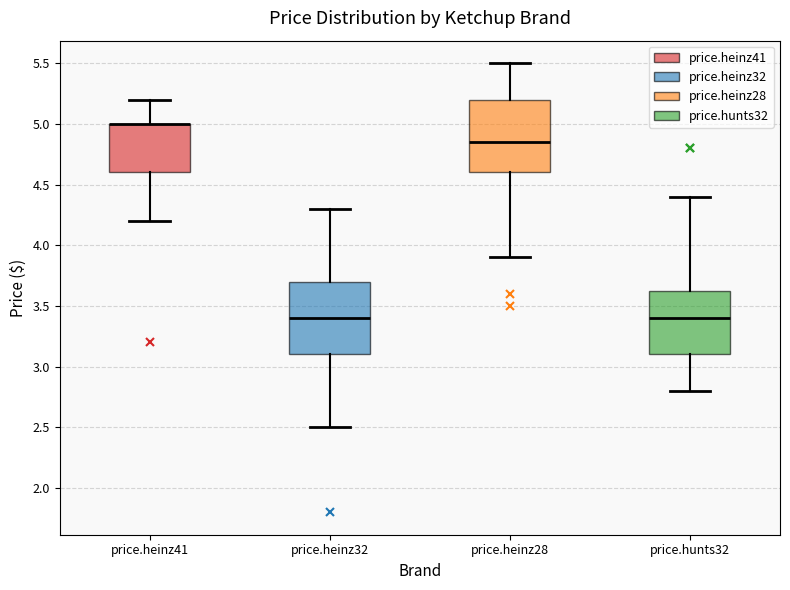

Where does the upper whisker of the box for price.heinz41 end on the y-axis? The values are not printed on the chart, so give them approximately, as read against the axis.

5.20